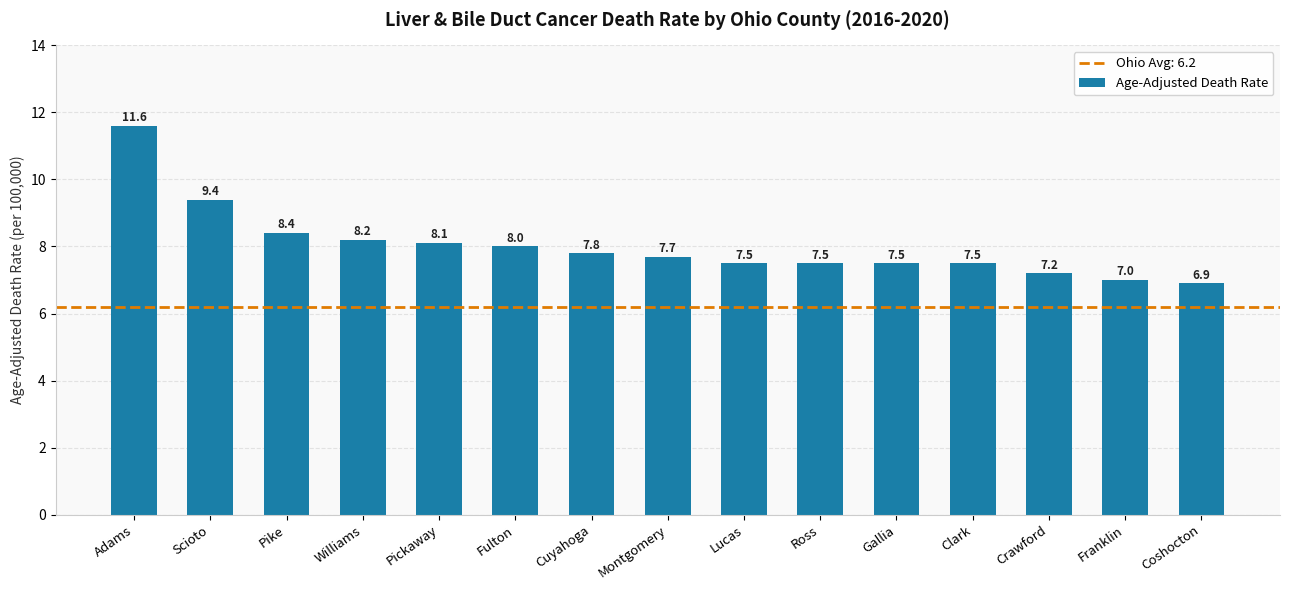

What is the label of the 5th bar from the right?

Gallia